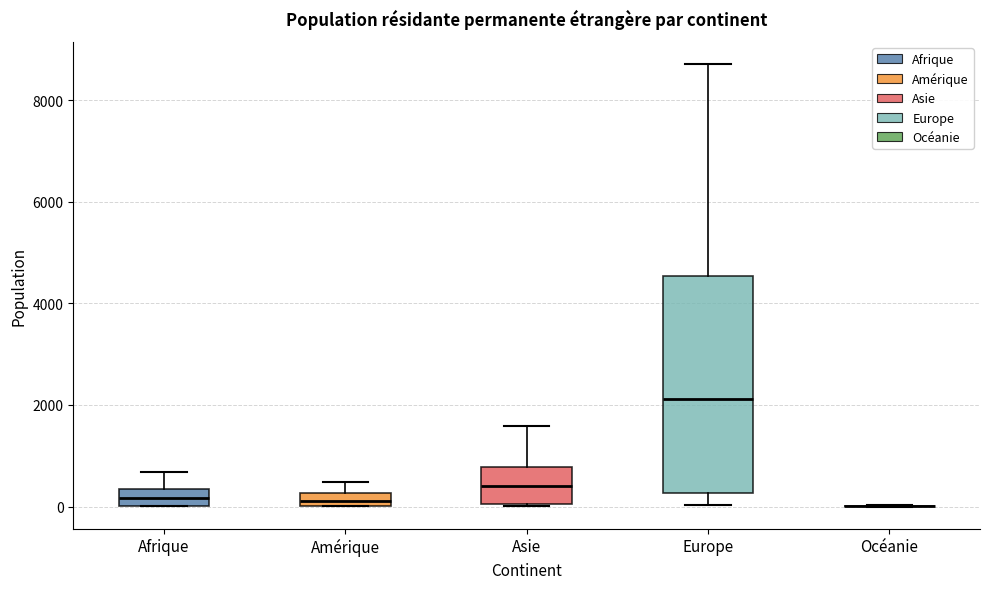

Which box is the tallest, from its lower edge to its upper edge?

Europe